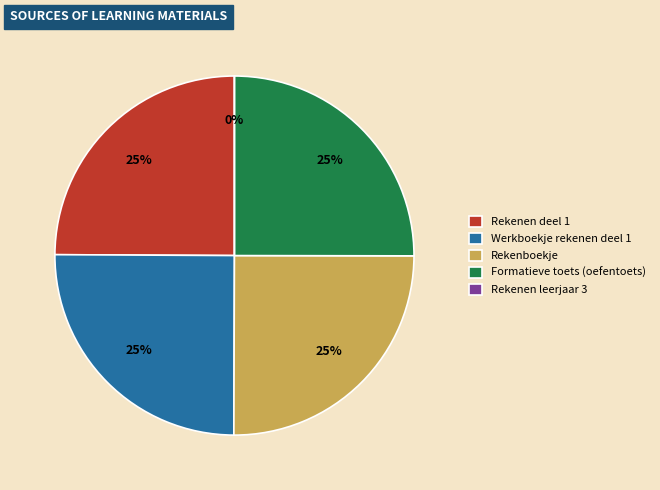

Is there a majority slice in this chart?

No